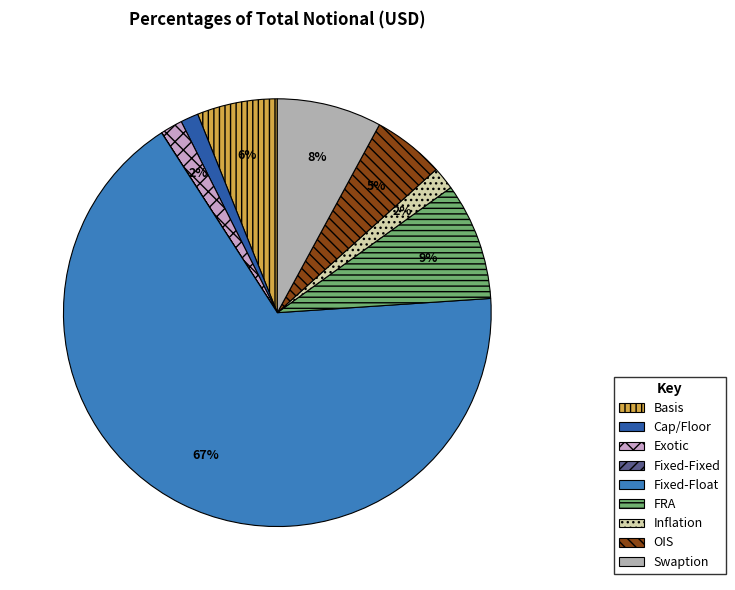

How many slices are in this pie chart?

9